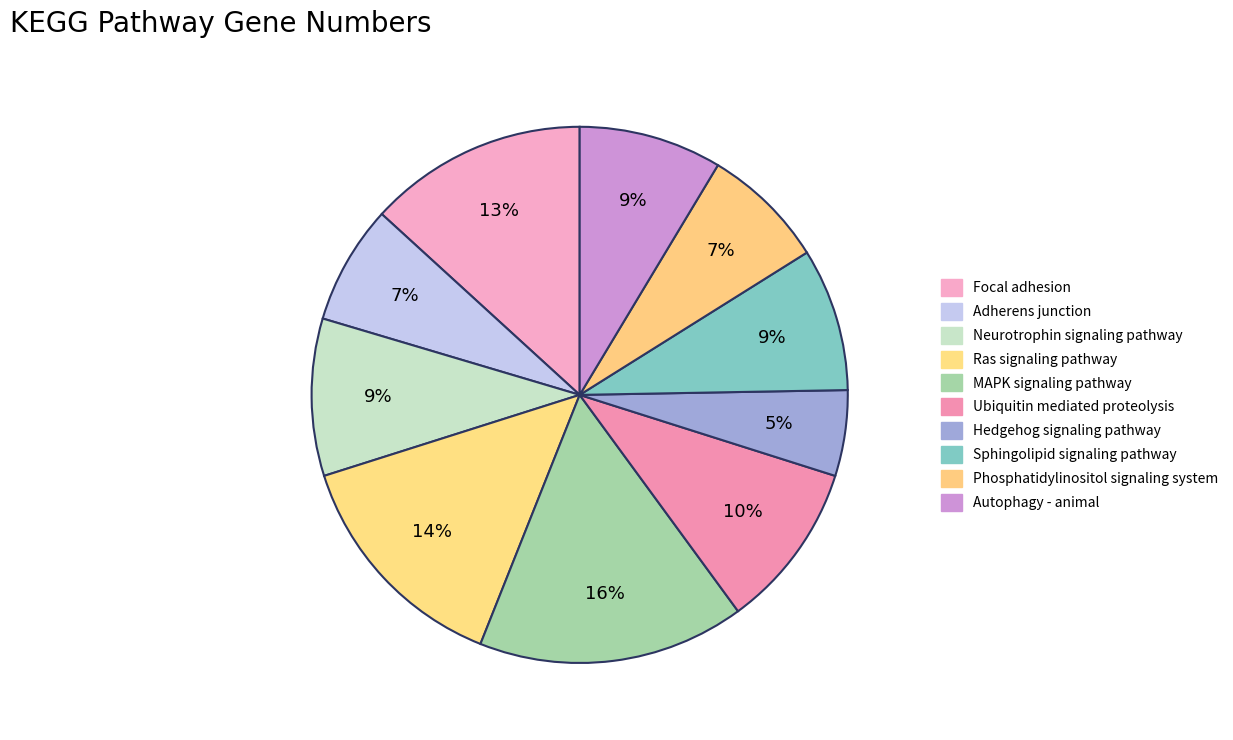

Does any single category account for the majority?

No